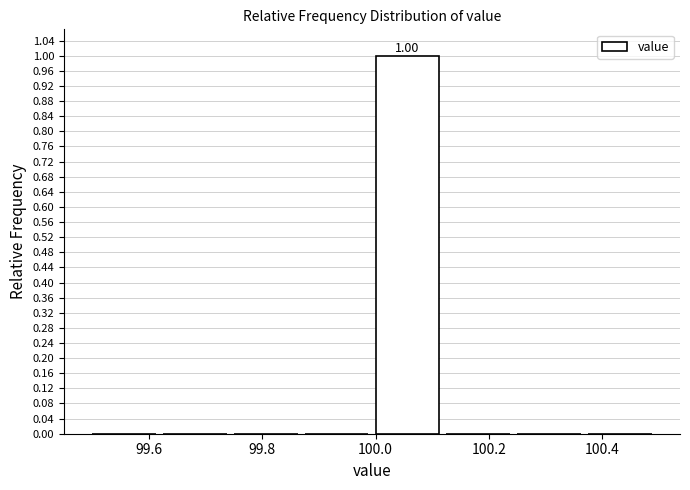

Which range on the x-axis has the tallest bar?

100.000 to 100.125